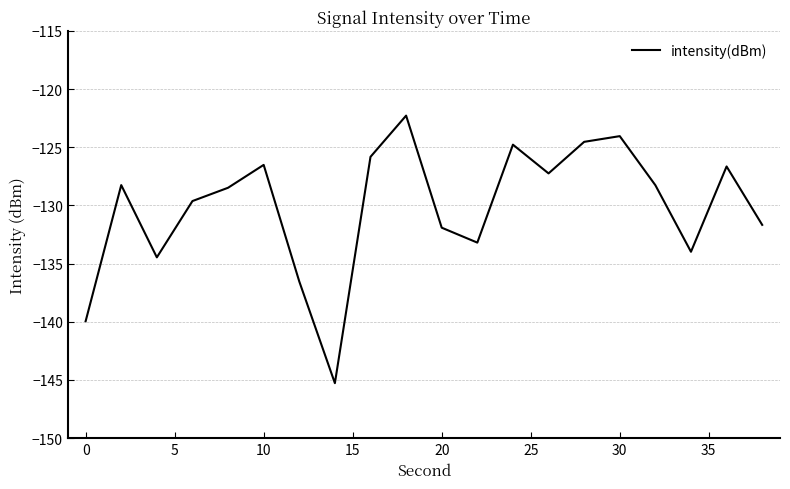

What is the smallest value displayed?

-145.3